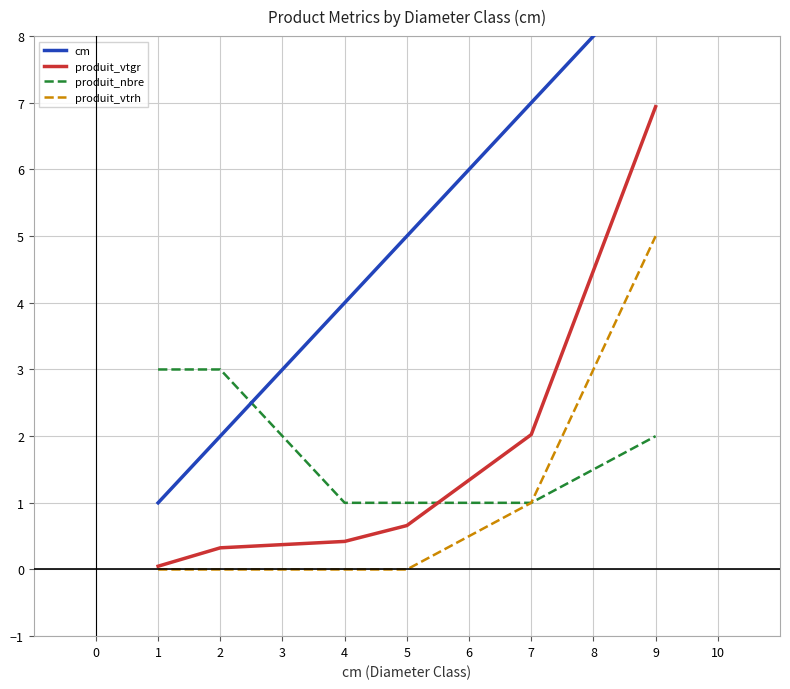

Is it true that produit_vtrh equals 0.7 at 7?

False